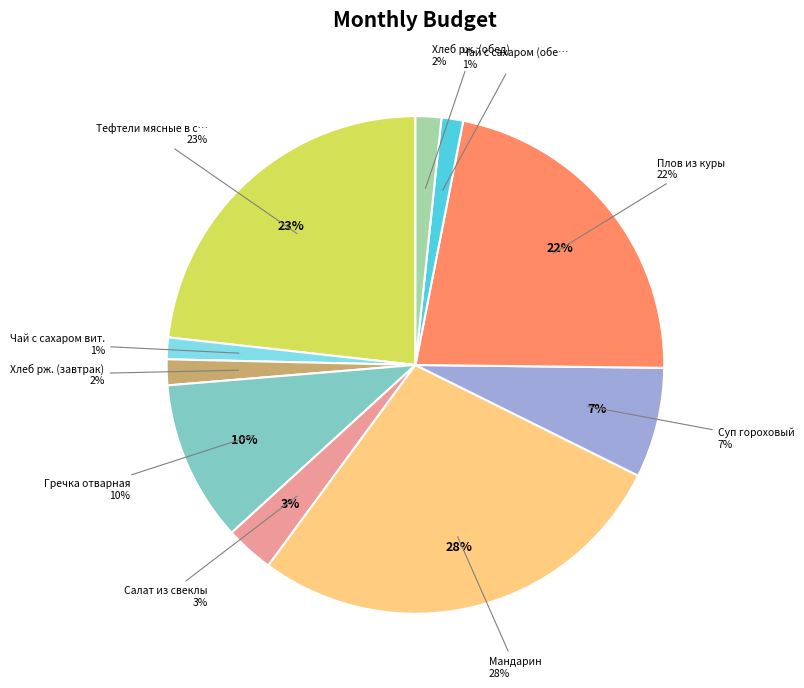

Which slice is the smallest?

Чай с сахаром вит.